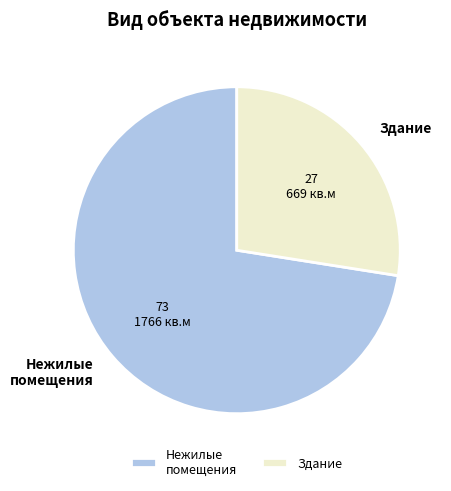

Which category has the smallest portion of the pie?

Здание